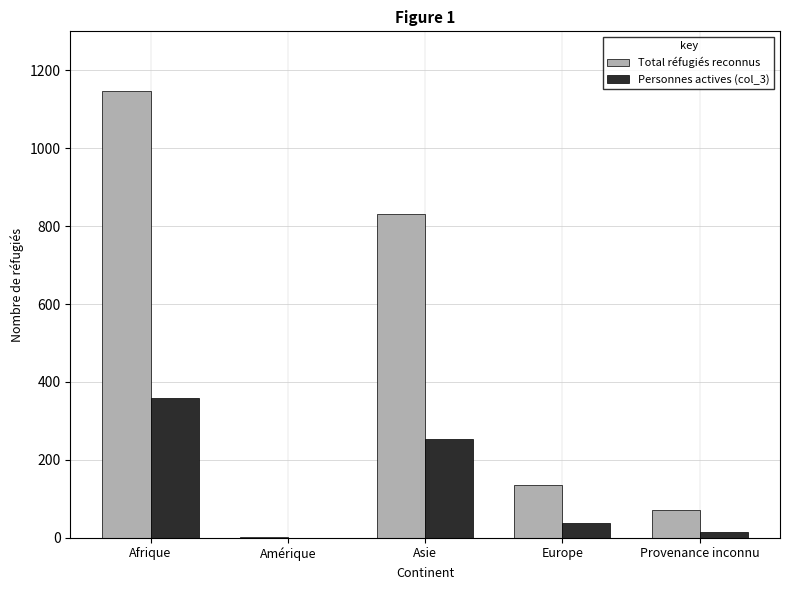

What are all the series names shown in the legend?

Total réfugiés reconnus, Personnes actives (col_3)